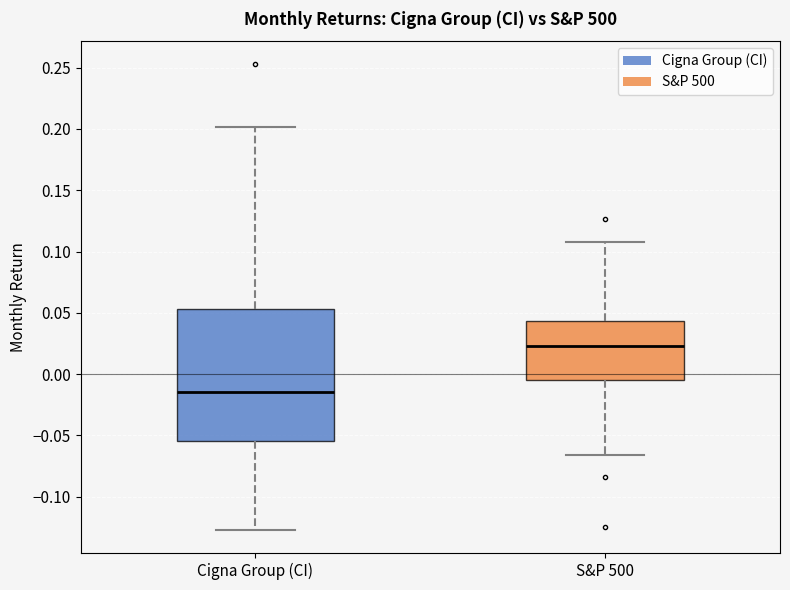

Reading left to right, read every box against the y-axis: the position of its median line, the range the box covers, and the ends of its whiskers. The values are not printed on the chart, so give them approximately, as read against the axis.

Cigna Group (CI): median -0.015, box -0.055 to 0.055, whiskers -0.125 to 0.200
S&P 500: median 0.025, box -0.005 to 0.045, whiskers -0.065 to 0.110